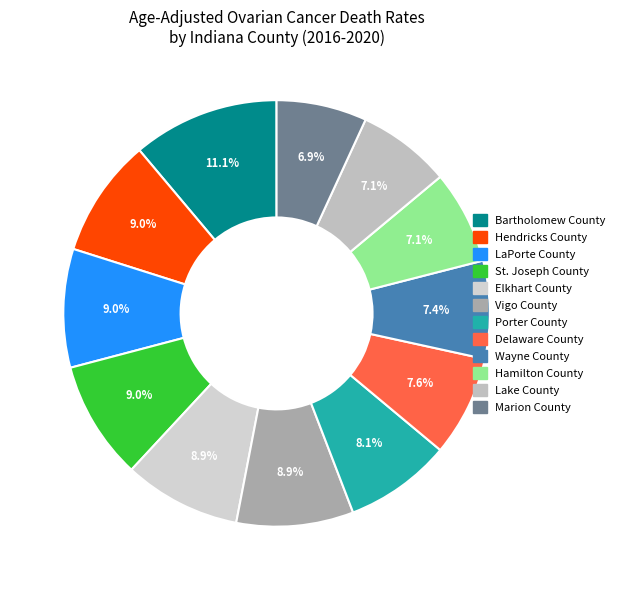

The Wayne County slice represents 22% of the pie. True or false?

False